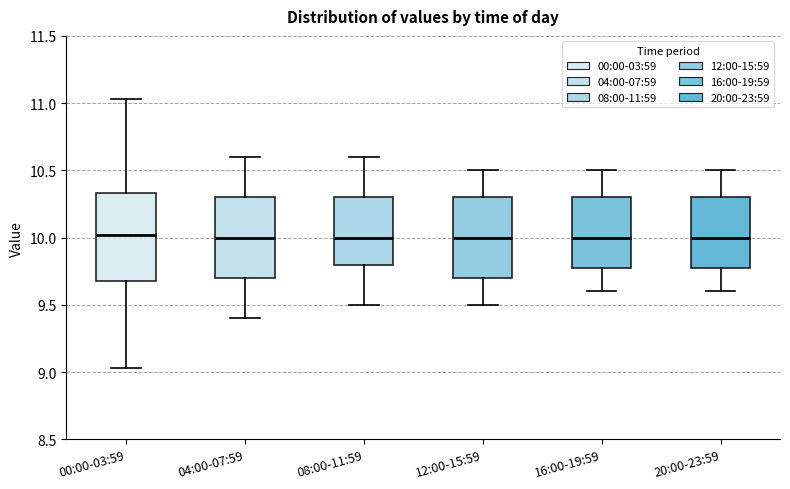

Which box is the tallest, from its lower edge to its upper edge?

00:00-03:59